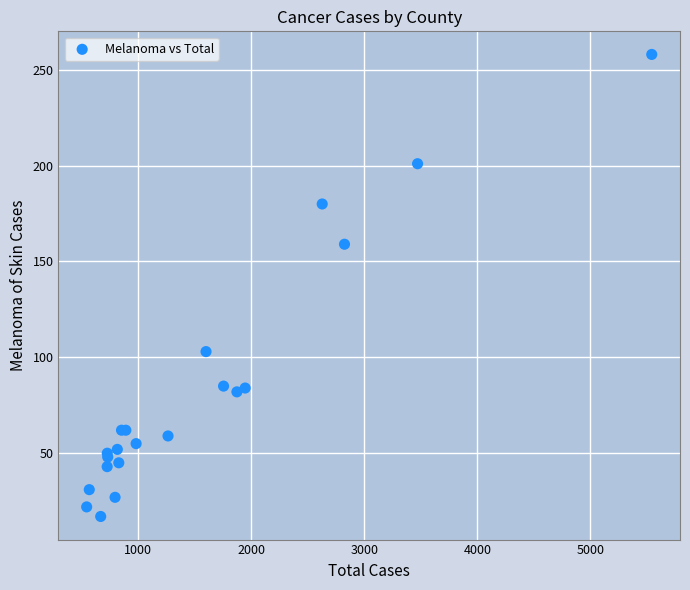

What Y value in the scatter plot is closest to 137?

159